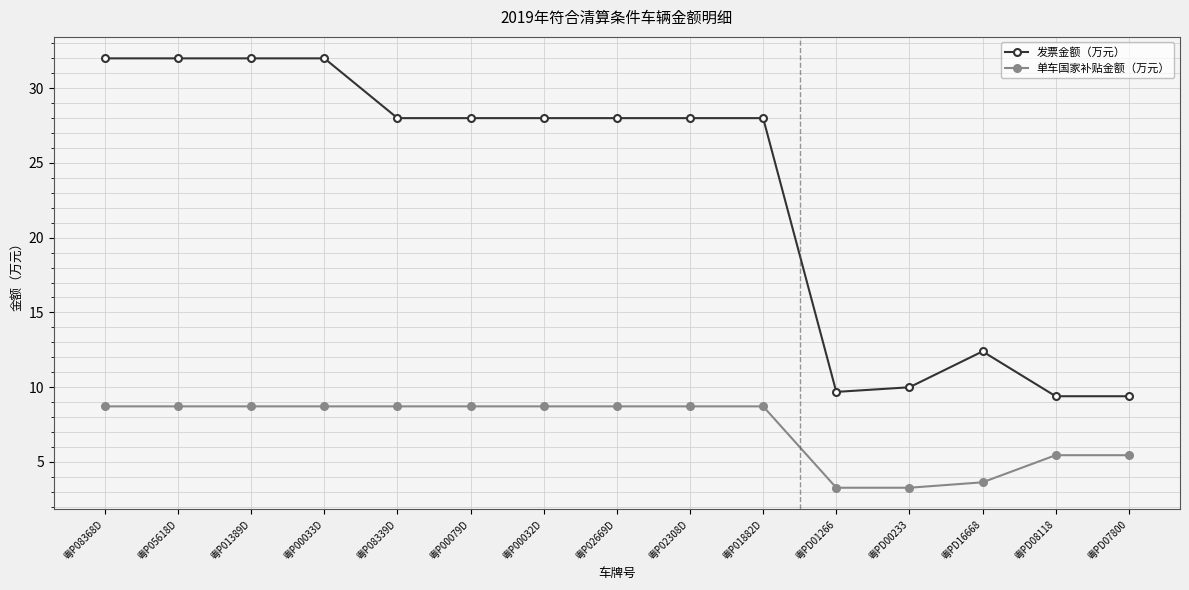

How many lines are shown in the chart?

2